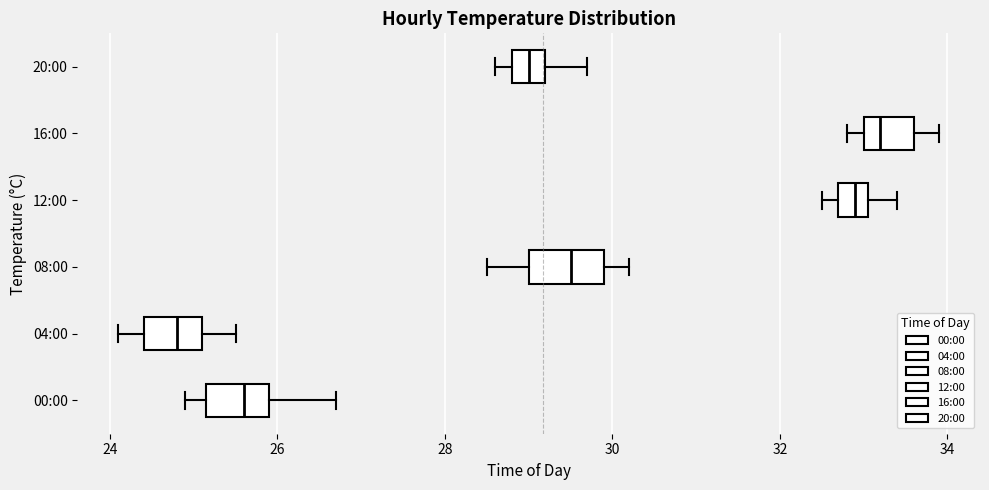

Where is the right edge of the box for 12:00 on the x-axis? The values are not printed on the chart, so give them approximately, as read against the axis.

33.0